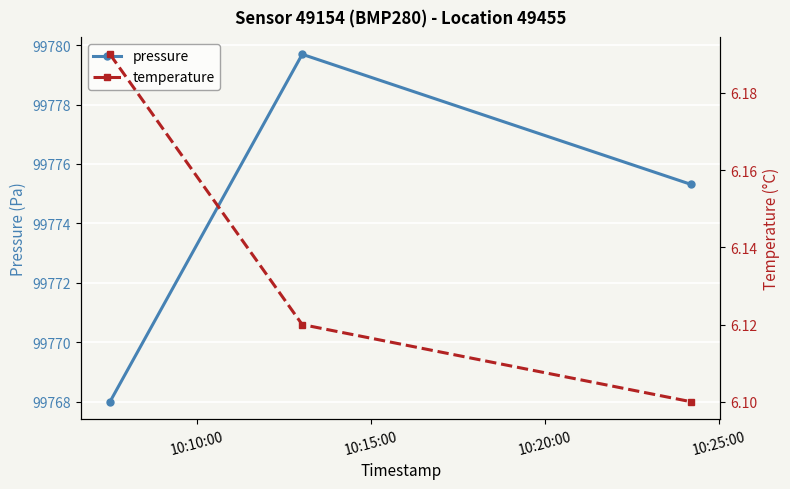

What is the value of the pressure point at the 1st from the left?

99768.0